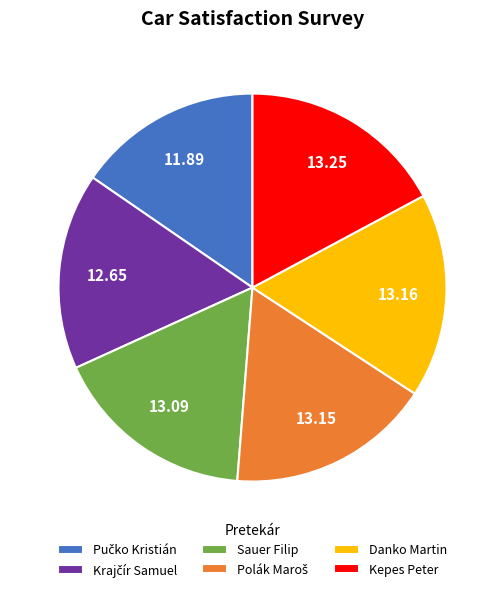

Is there a majority slice in this chart?

No